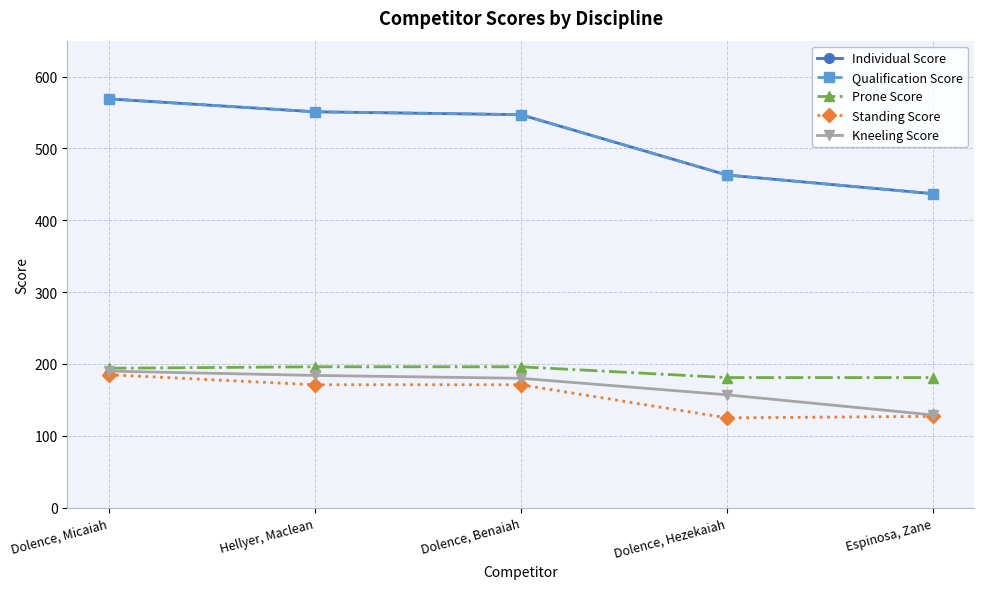

What is the maximum value shown in the chart?

569